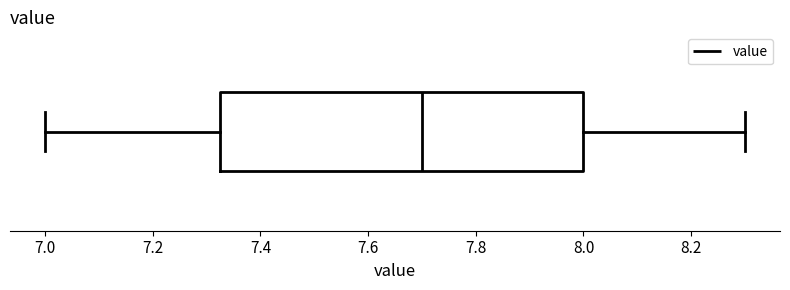

Read this box plot against the x-axis: the position of the median line, the range covered by the box, and the ends of both whiskers. The values are not printed on the chart, so give them approximately, as read against the axis.

median 7.70, box 7.32 to 8.00, whiskers 7.00 to 8.30